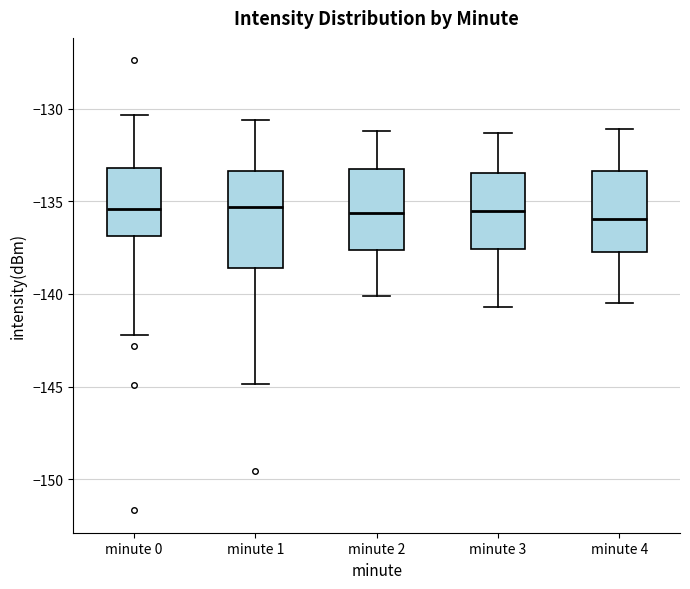

Where does the upper whisker of the box for minute 1 end on the y-axis? The values are not printed on the chart, so give them approximately, as read against the axis.

-130.5